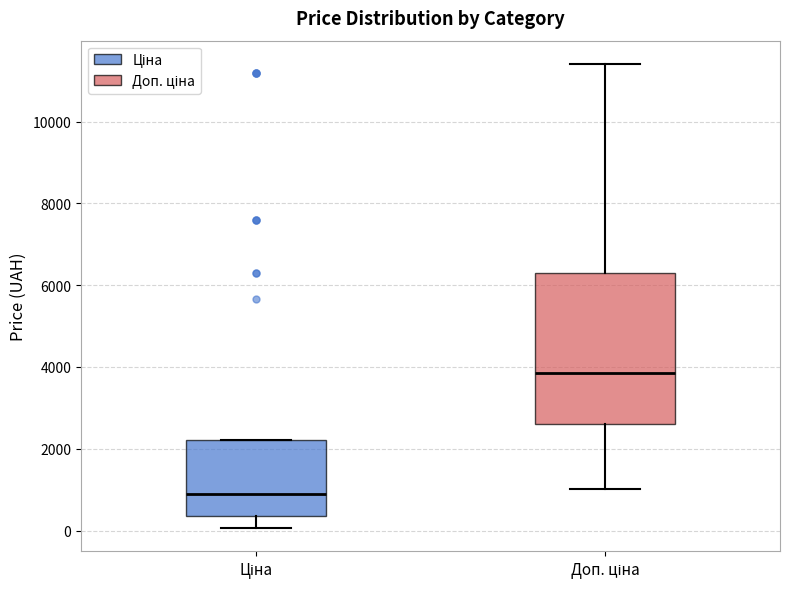

Which box is the tallest, from its lower edge to its upper edge?

Доп. ціна